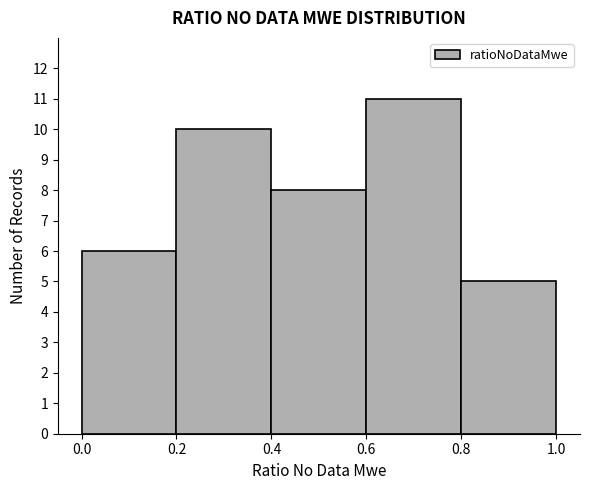

Over which range of the x-axis is the bar tallest?

0.6 to 0.8